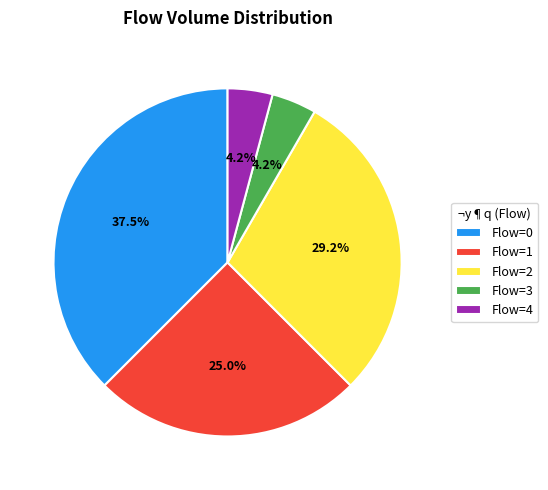

How many slices are in this pie chart?

5